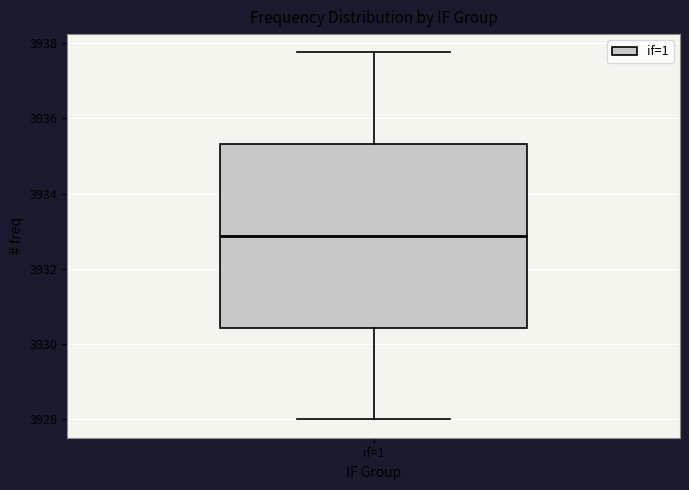

Where does the upper whisker of the box for if=1 end on the y-axis? The values are not printed on the chart, so give them approximately, as read against the axis.

3937.8